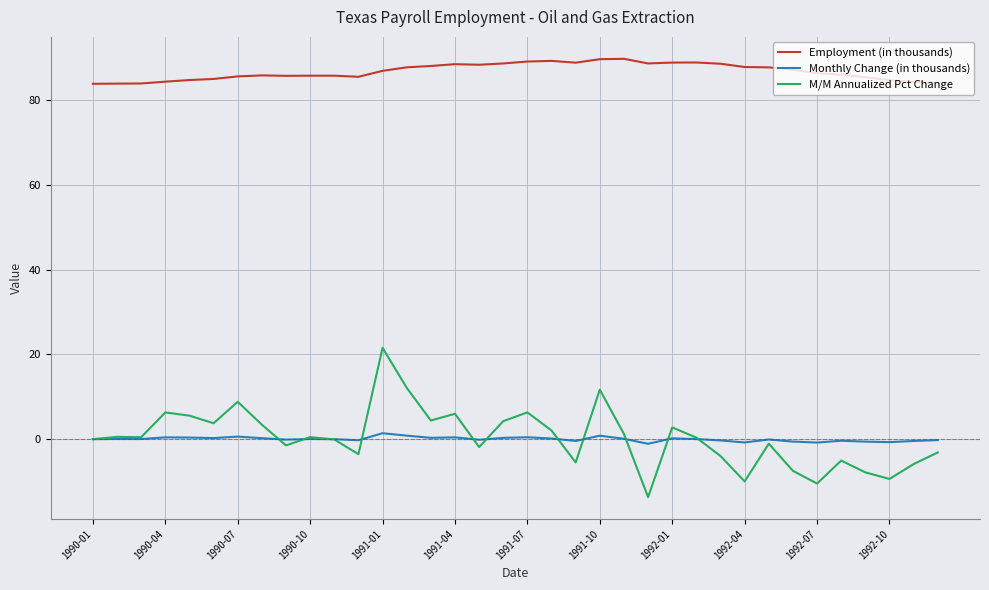

True or false: Monthly Change (in thousands) and Employment (in thousands) cross at least once.

False